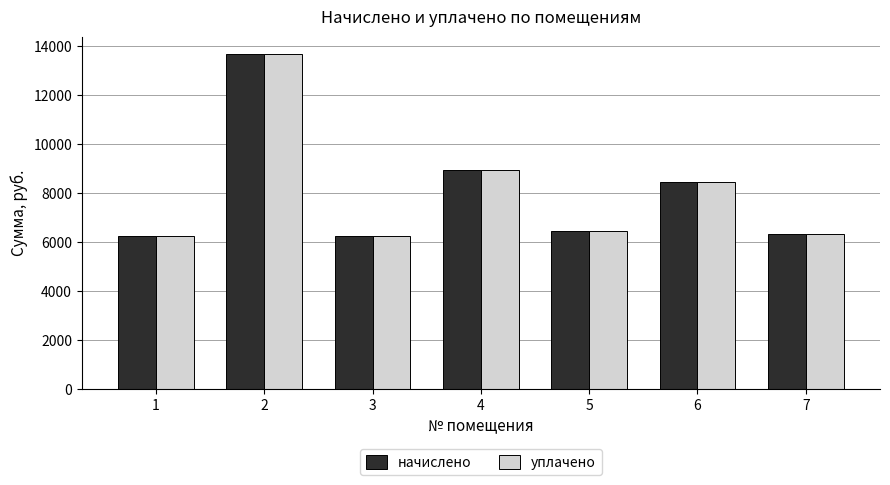

Reading left to right, extract all data points from this chart.

начислено: 1=6259.7	2=13695.1	3=6259.7	4=8925.8	5=6458.4	6=8445.6	7=6342.5
уплачено: 1=6259.7	2=13695.1	3=6259.7	4=8925.8	5=6458.4	6=8445.6	7=6342.5